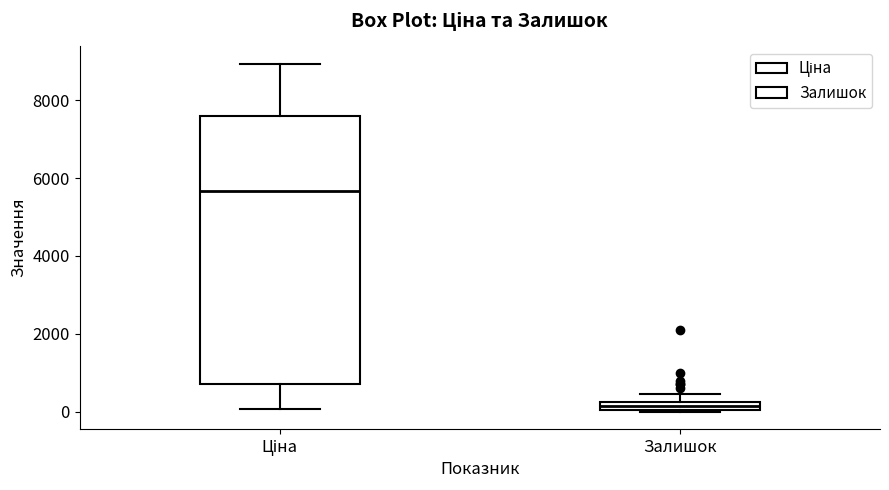

Where is the lower edge of the box for Залишок on the y-axis? The values are not printed on the chart, so give them approximately, as read against the axis.

0